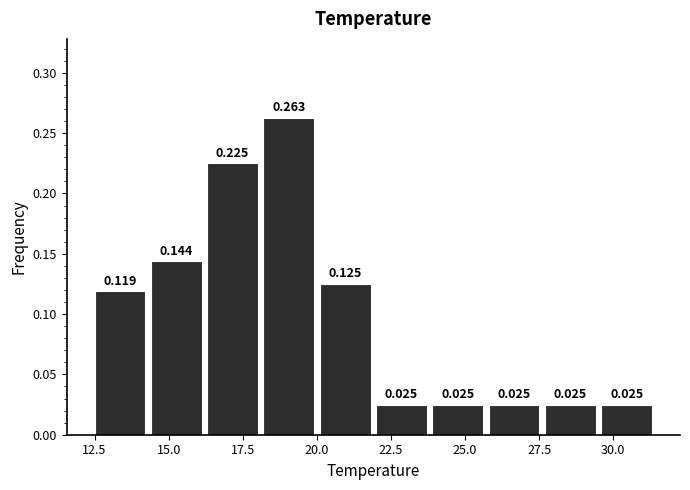

Around what value on the x-axis is the tallest bar? Give the approximate position of its centre, as read against the axis.

19.0